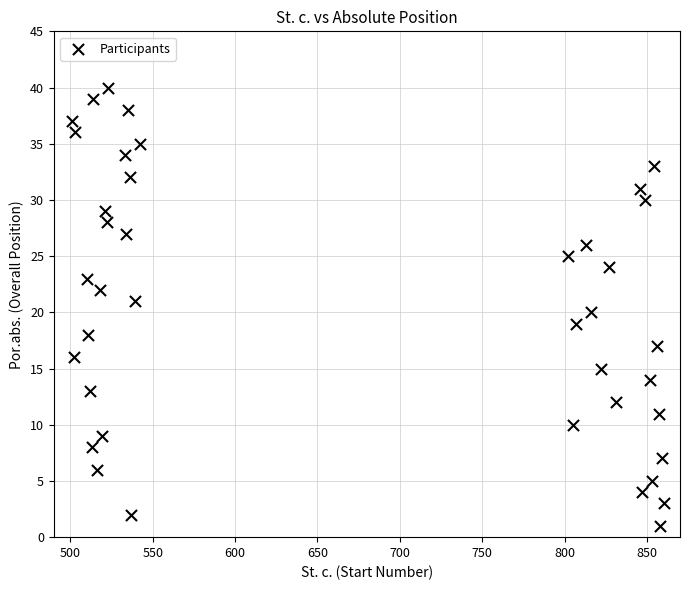

What is the range of Y values (max minus min)?

39